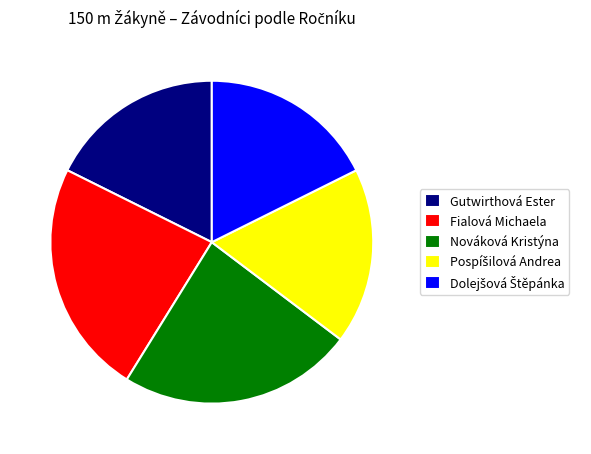

True or false: Nováková Kristýna accounts for 24% of the total.

True